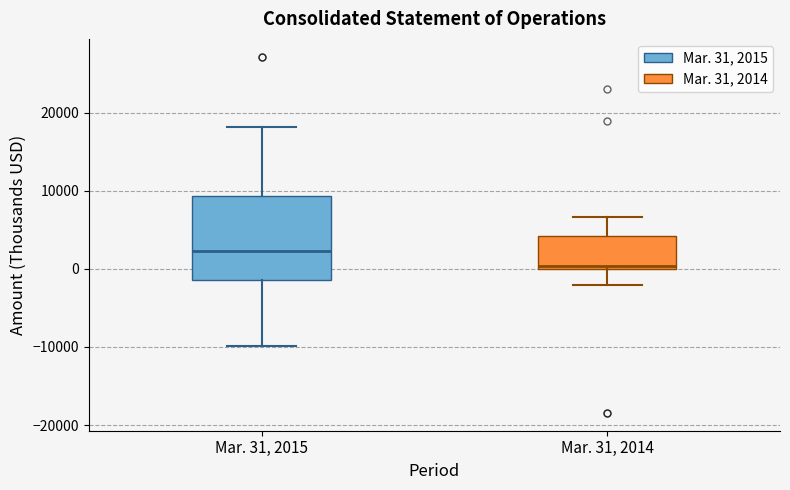

Where is the upper edge of the box for Mar. 31, 2014 on the y-axis? The values are not printed on the chart, so give them approximately, as read against the axis.

4000